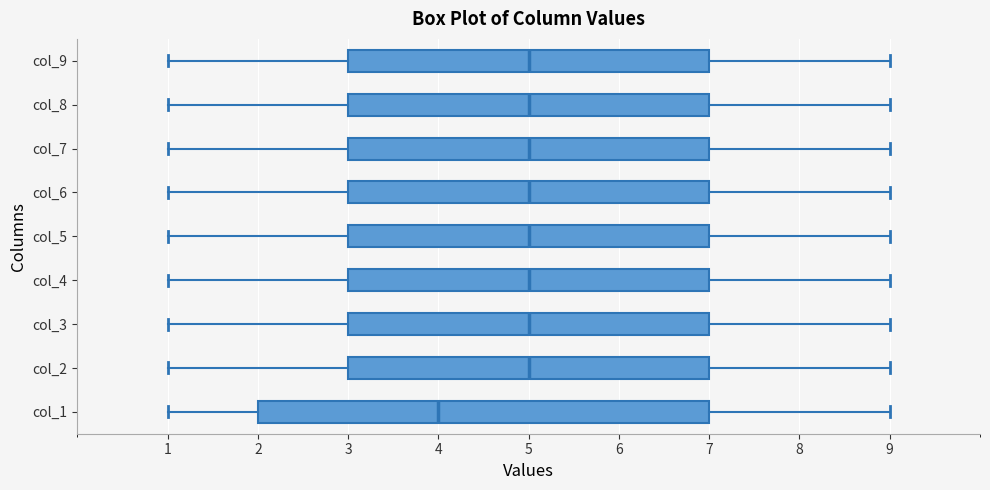

Reading bottom to top, read every box against the x-axis: the position of its median line, the range the box covers, and the ends of its whiskers. The values are not printed on the chart, so give them approximately, as read against the axis.

col_1: median 4, box 2 to 7, whiskers 1 to 9
col_2: median 5, box 3 to 7, whiskers 1 to 9
col_3: median 5, box 3 to 7, whiskers 1 to 9
col_4: median 5, box 3 to 7, whiskers 1 to 9
col_5: median 5, box 3 to 7, whiskers 1 to 9
col_6: median 5, box 3 to 7, whiskers 1 to 9
col_7: median 5, box 3 to 7, whiskers 1 to 9
col_8: median 5, box 3 to 7, whiskers 1 to 9
col_9: median 5, box 3 to 7, whiskers 1 to 9